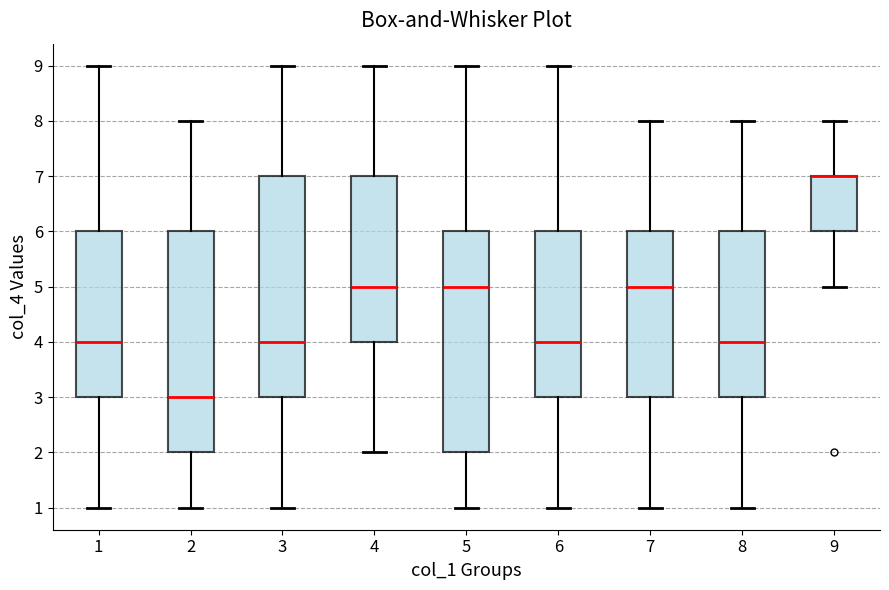

Reading left to right, read every box against the y-axis: the position of its median line, the range the box covers, and the ends of its whiskers. The values are not printed on the chart, so give them approximately, as read against the axis.

1: median 4, box 3 to 6, whiskers 1 to 9
2: median 3, box 2 to 6, whiskers 1 to 8
3: median 4, box 3 to 7, whiskers 1 to 9
4: median 5, box 4 to 7, whiskers 2 to 9
5: median 5, box 2 to 6, whiskers 1 to 9
6: median 4, box 3 to 6, whiskers 1 to 9
7: median 5, box 3 to 6, whiskers 1 to 8
8: median 4, box 3 to 6, whiskers 1 to 8
9: median 7 (drawn on the box's upper edge), box 6 to 7, whiskers 5 to 8